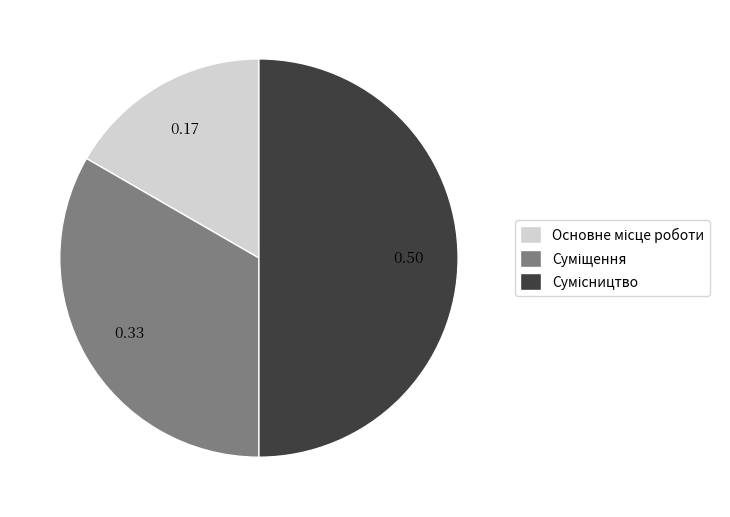

Which category has the smallest portion of the pie?

Основне місце роботи